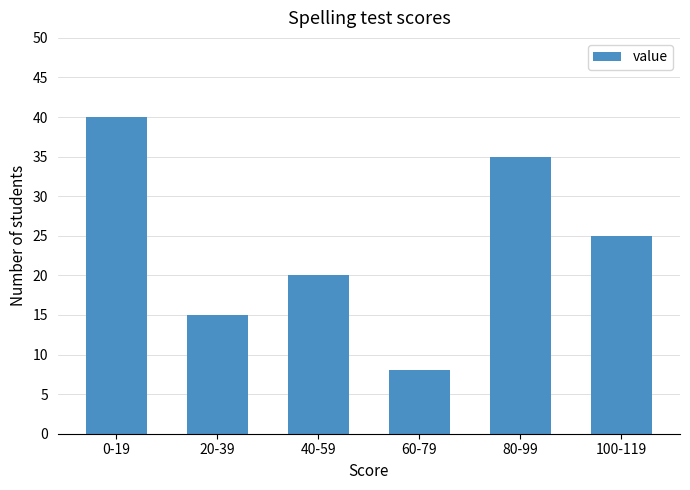

Reading left to right, extract all data points from this chart.

0-19=40	20-39=15	40-59=20	60-79=8	80-99=35	100-119=25